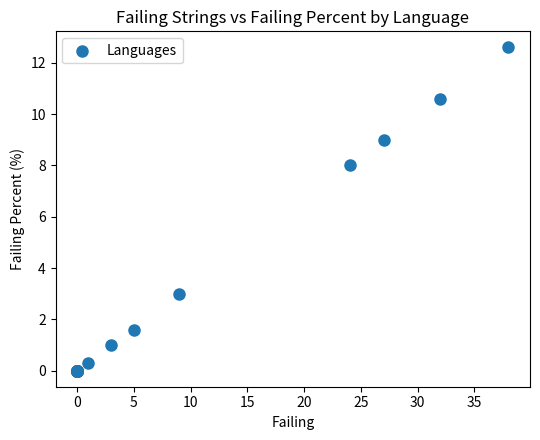

What Y value in the scatter plot is closest to 6?

8.0